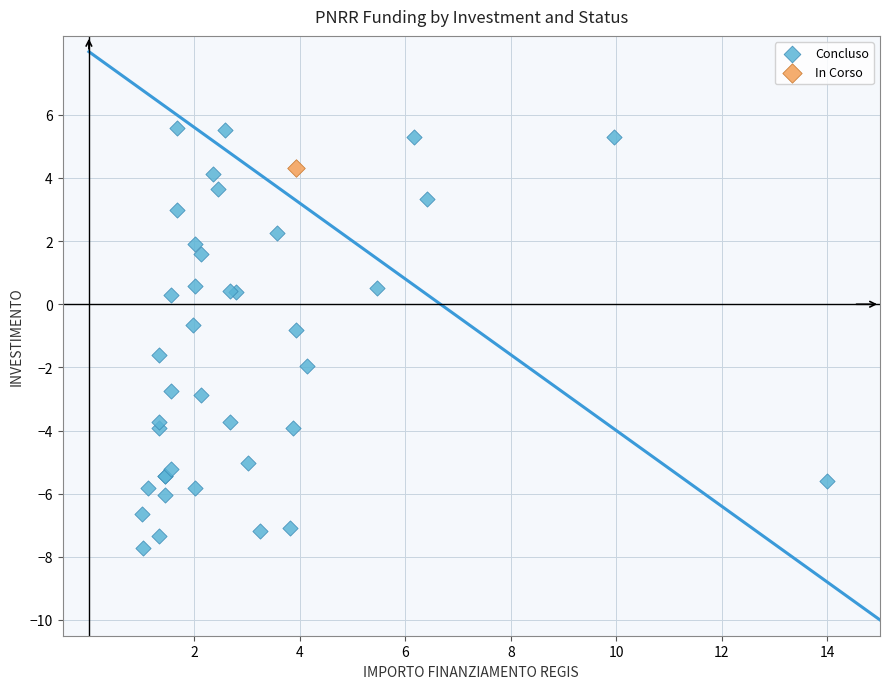

What are all the series names shown in the legend?

Concluso, In Corso